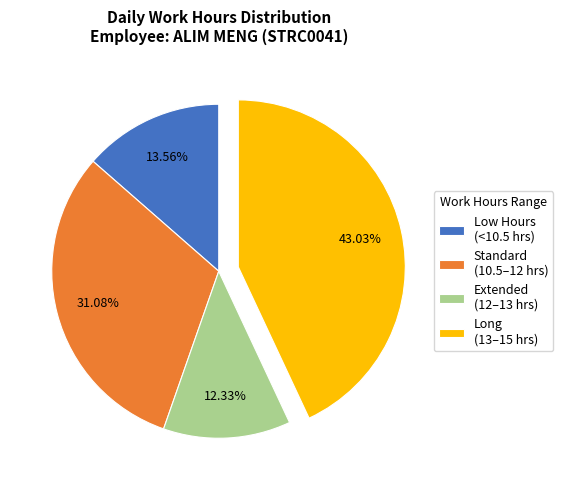

Approximately how many times larger is the value at Extended (12–13 hrs) compared to Long (13–15 hrs)?

0.3